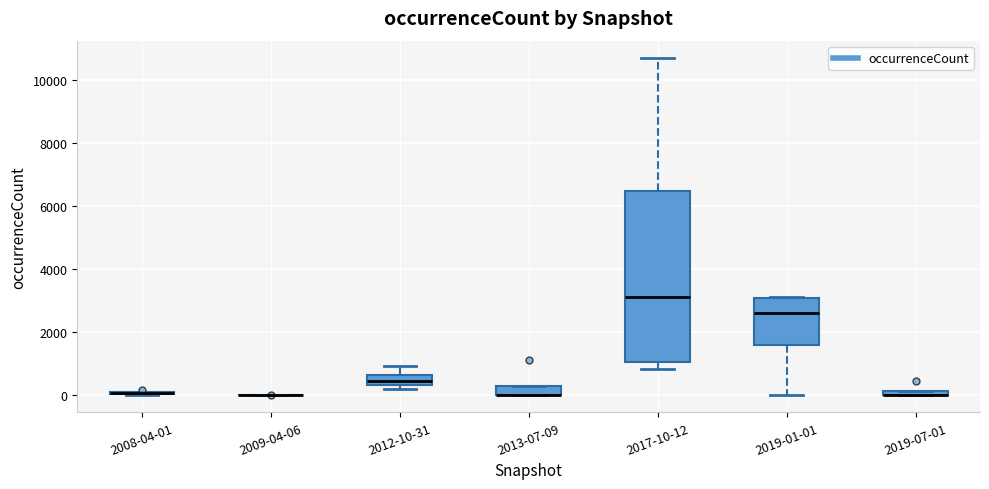

Which box is the tallest, from its lower edge to its upper edge?

2017-10-12